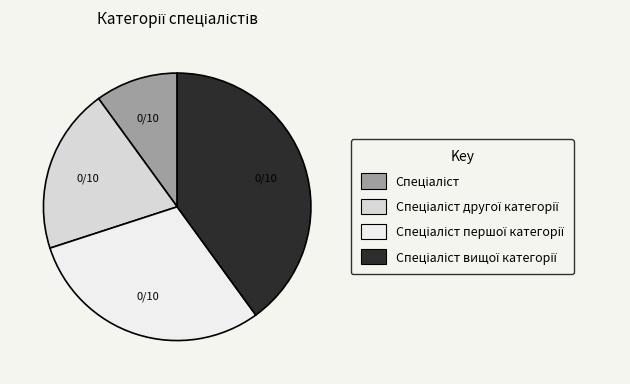

The Спеціаліст першої категорії slice represents 30% of the pie. True or false?

True